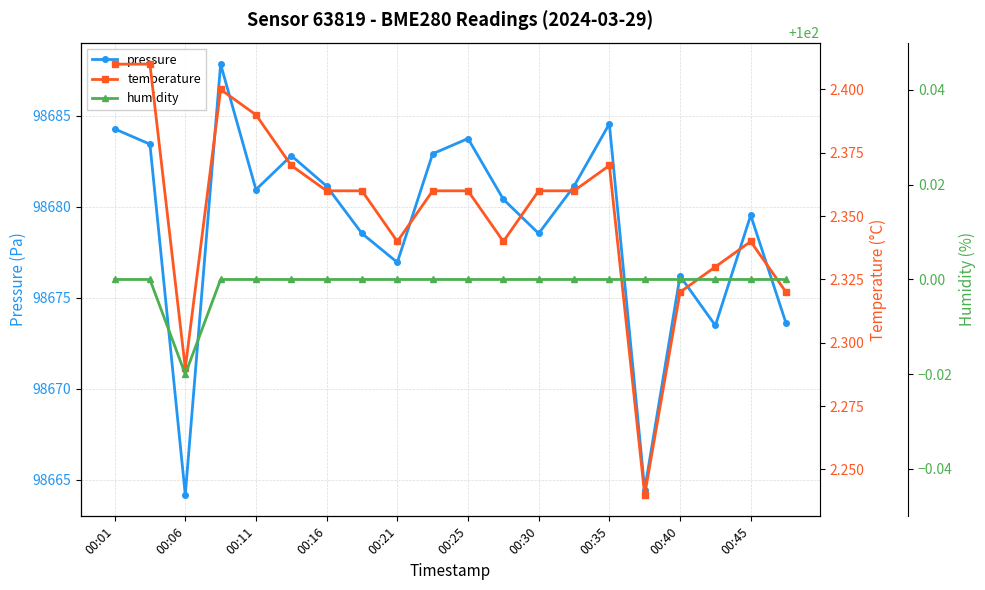

Where does the pressure series first go above 98680?

00:01